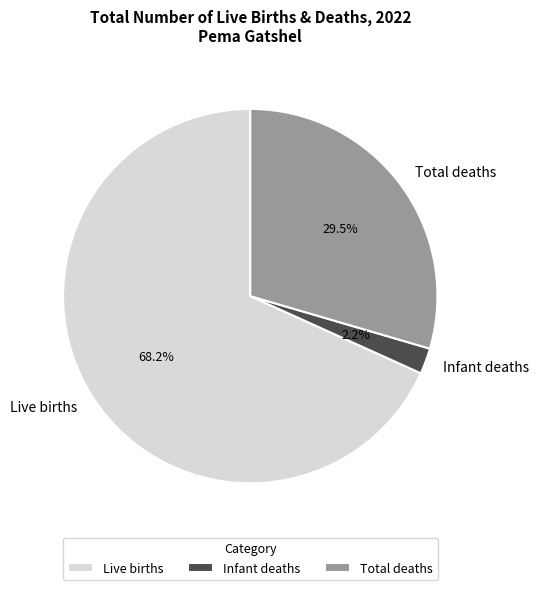

Rank the categories by value from lowest to highest.

Infant deaths, Total deaths, Live births